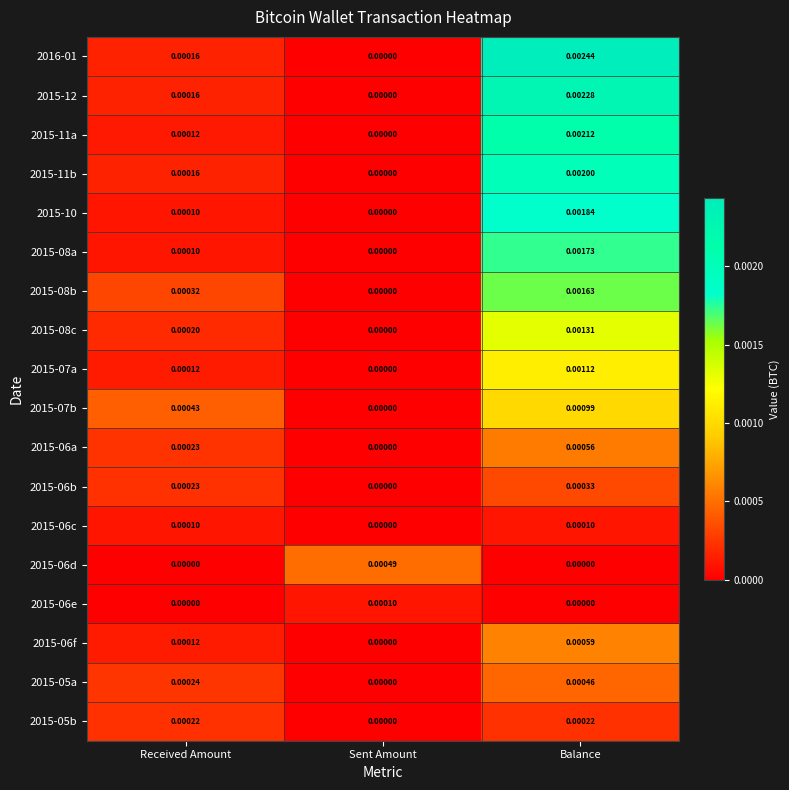

At which category does the chart reach its peak across all series?

Balance